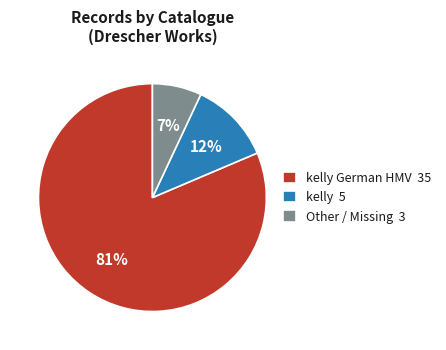

Which category has the biggest portion of the pie?

kelly German HMV 35